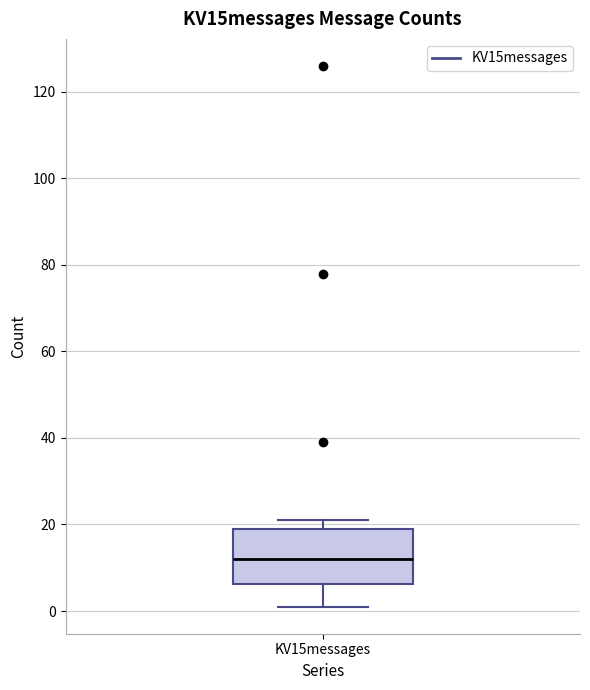

Where is the lower edge of the box for KV15messages on the y-axis? The values are not printed on the chart, so give them approximately, as read against the axis.

6